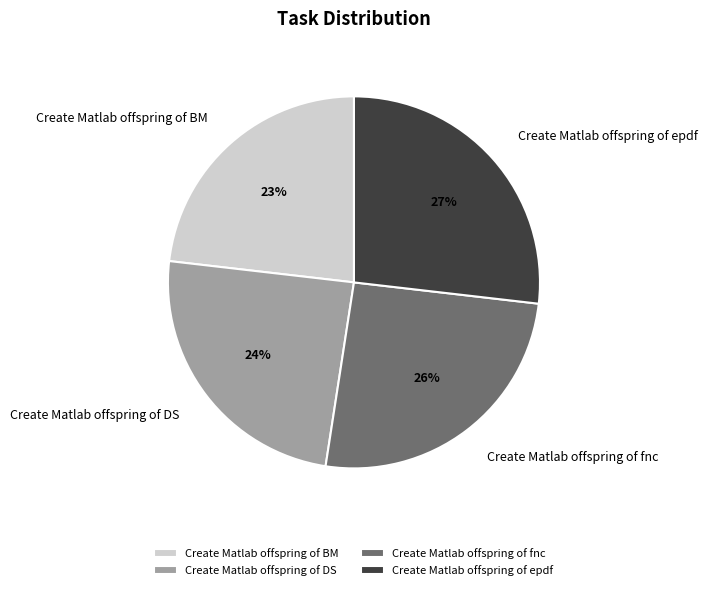

How many slices are in this pie chart?

4